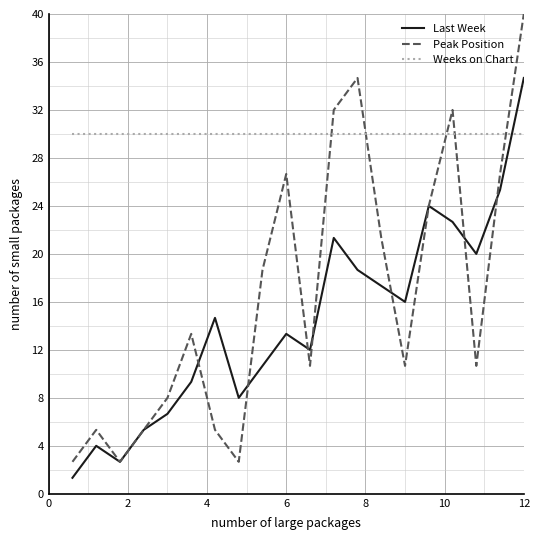

At how many categories does at least one series exceed 35?

1